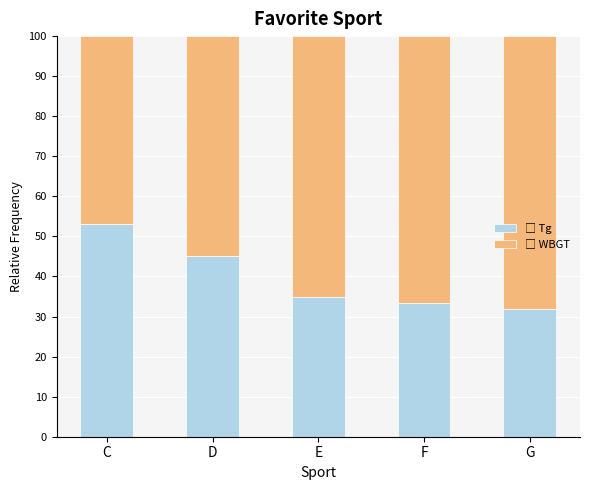

What is the total value across all series at G?

100.0